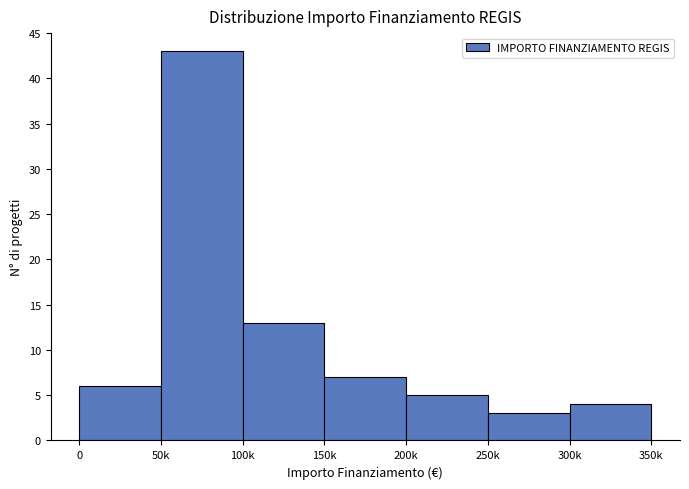

Reading left to right, transcribe all the data shown in this chart.

0=6	50k=43	100k=13	150k=7	200k=5	250k=3	300k=4